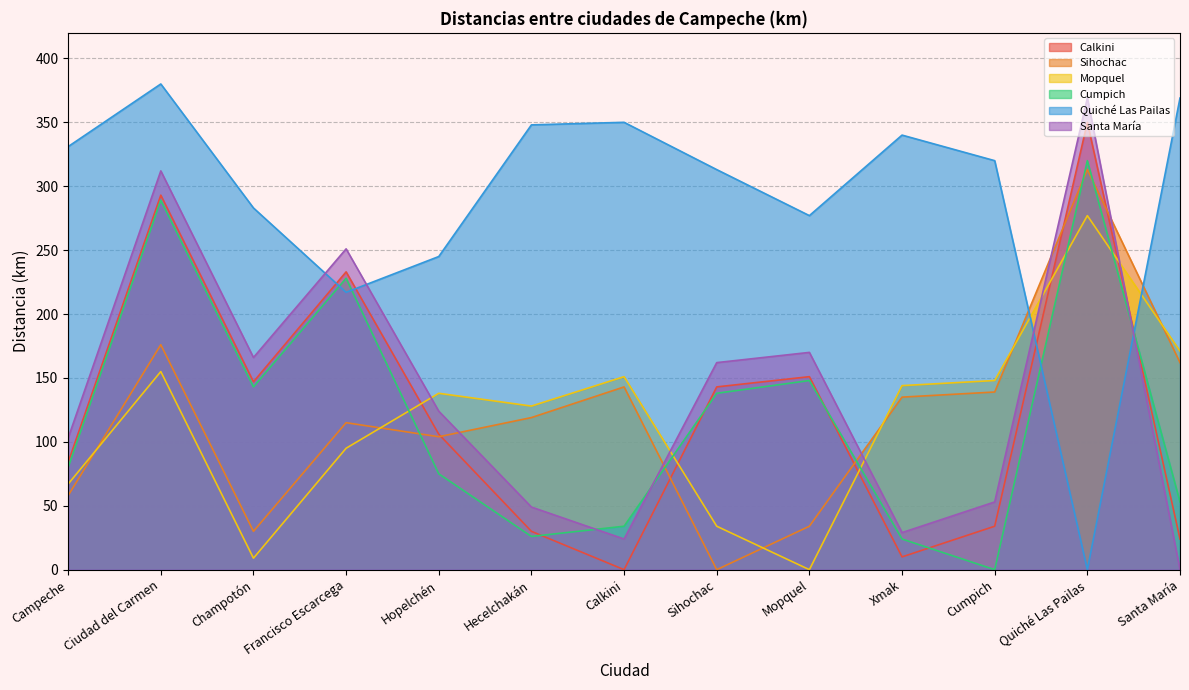

Reading left to right, transcribe all the data shown in this chart.

Calkini: 84	293	147	233	106	30	0	143	151	10	34	350	24
Sihochac: 58	176	30	115	104	119	143	0	34	135	139	313	162
Mopquel: 67	155	9	95	138	128	151	34	0	144	148	277	171
Cumpich: 80	289	143	228	75	26	34	138	148	24	0	320	53
Quiché Las Pailas: 331	380	283	217	245	348	350	313	277	340	320	0	369
Santa María: 103	312	166	251	124	49	24	162	170	29	53	369	0